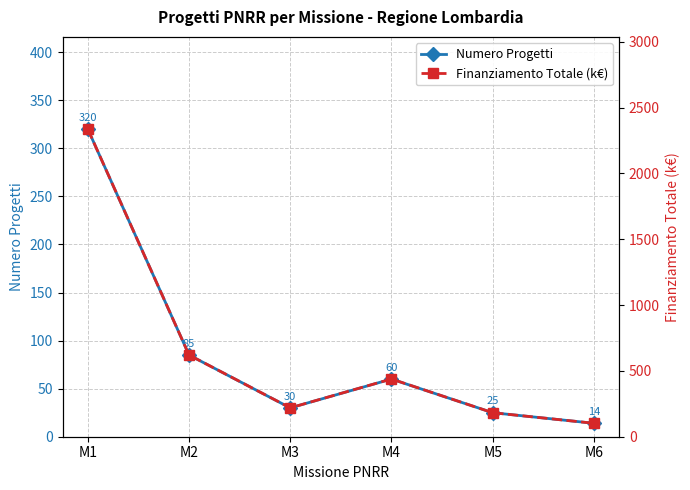

Which category has the highest value in the Numero Progetti series?

M1